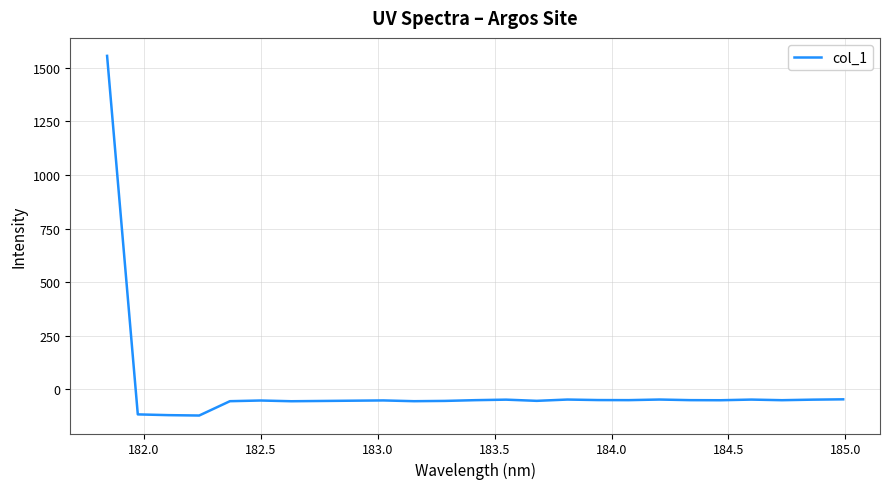

How many lines are shown in the chart?

1